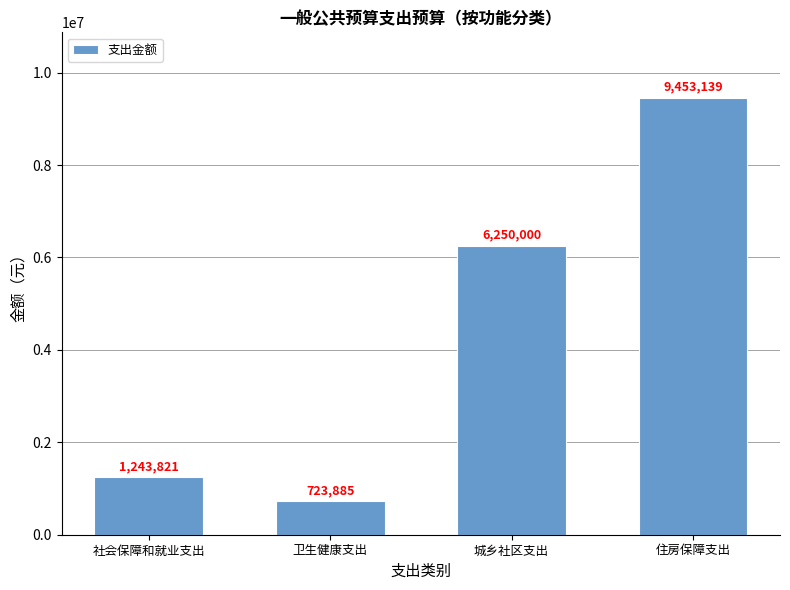

Rank the categories by value from highest to lowest.

住房保障支出, 城乡社区支出, 社会保障和就业支出, 卫生健康支出